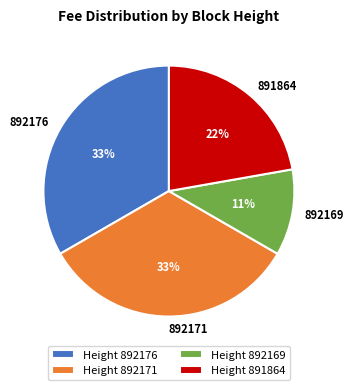

Is 892171 the majority of the pie?

No